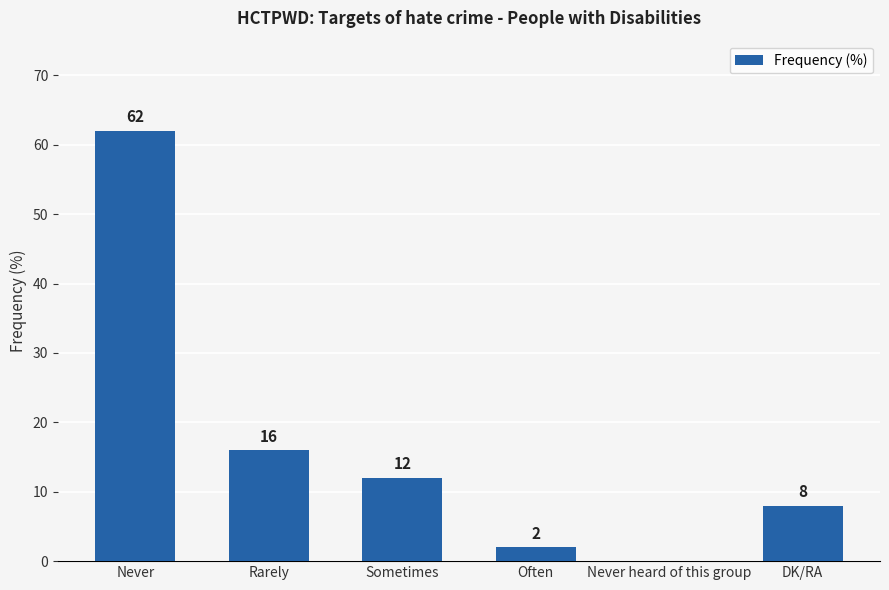

Reading left to right, what are all the values shown in this chart?

Never=62	Rarely=16	Sometimes=12	Often=2	Never heard of this group=0	DK/RA=8